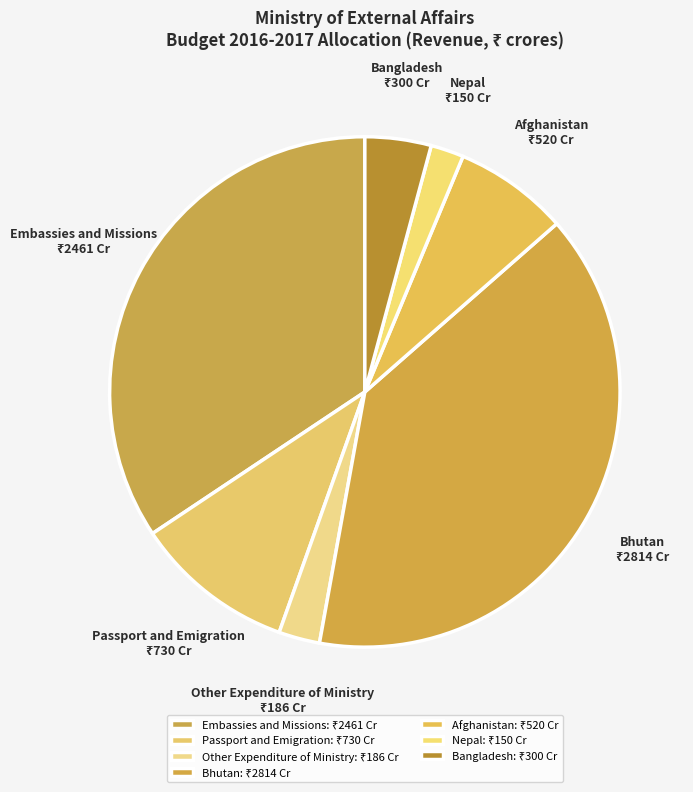

To the nearest percent, what is the average slice percentage?

14%